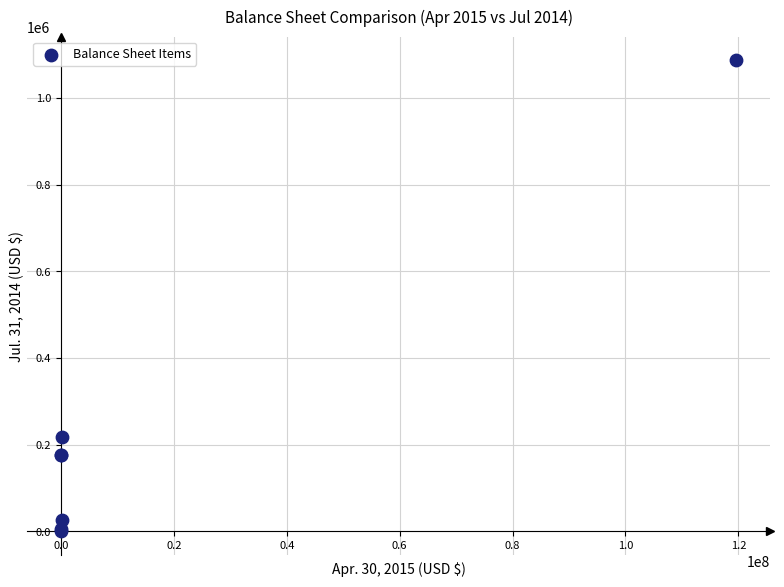

What Y value in the scatter plot is closest to 544584?

218727